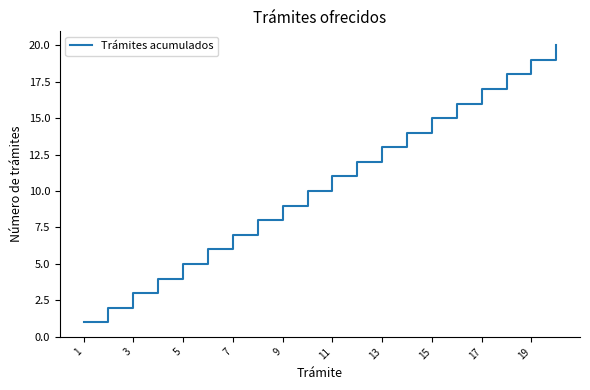

What is the greatest value displayed?

20